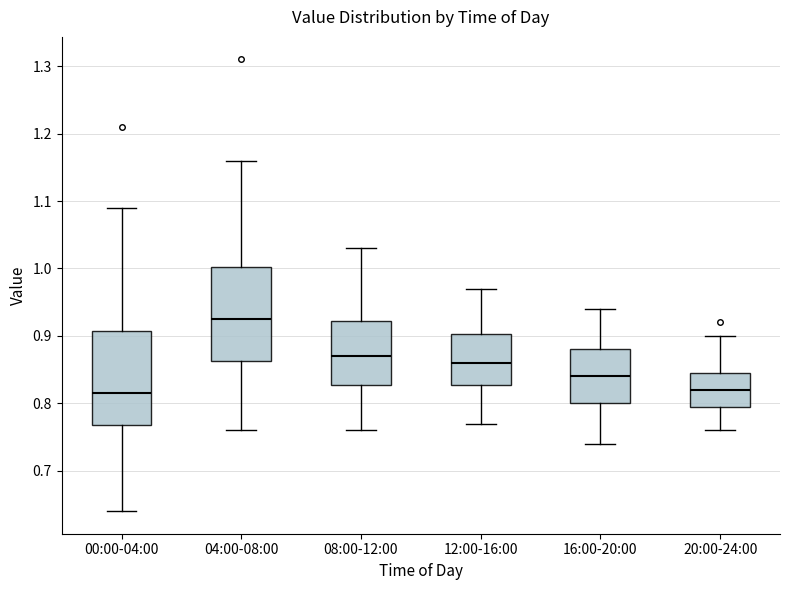

Reading left to right, transcribe this box plot: for each box, give where its median line is, the range the box spans, and where its two whiskers end, as read against the y-axis. The values are not printed on the chart, so give them approximately, as read against the axis.

00:00-04:00: median 0.82, box 0.77 to 0.91, whiskers 0.64 to 1.09
04:00-08:00: median 0.93, box 0.86 to 1.00, whiskers 0.76 to 1.16
08:00-12:00: median 0.87, box 0.83 to 0.92, whiskers 0.76 to 1.03
12:00-16:00: median 0.86, box 0.83 to 0.90, whiskers 0.77 to 0.97
16:00-20:00: median 0.84, box 0.80 to 0.88, whiskers 0.74 to 0.94
20:00-24:00: median 0.82, box 0.80 to 0.85, whiskers 0.76 to 0.90